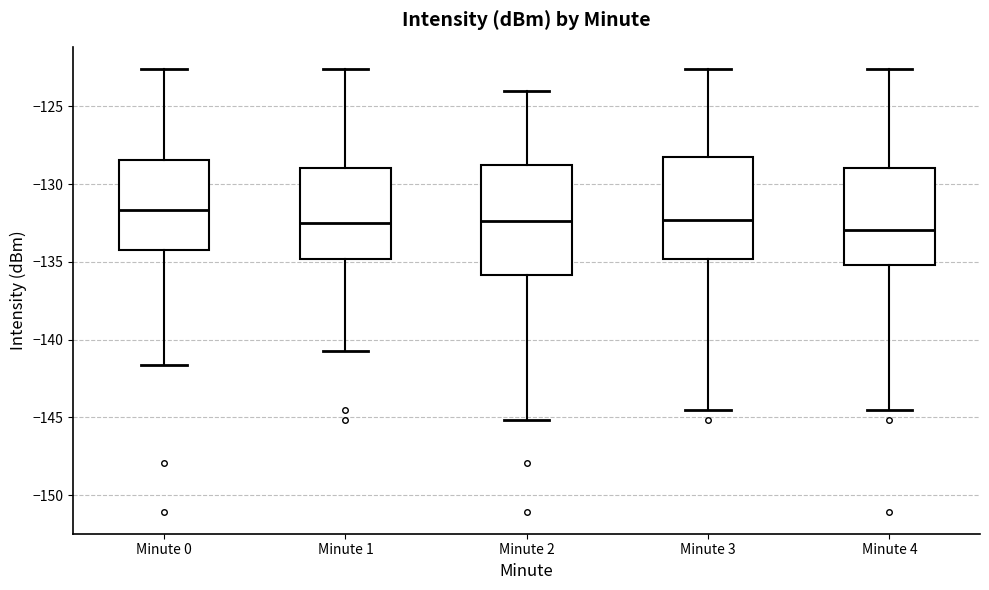

Where does the median line of the box for Minute 4 sit on the y-axis? The values are not printed on the chart, so give them approximately, as read against the axis.

-133.0